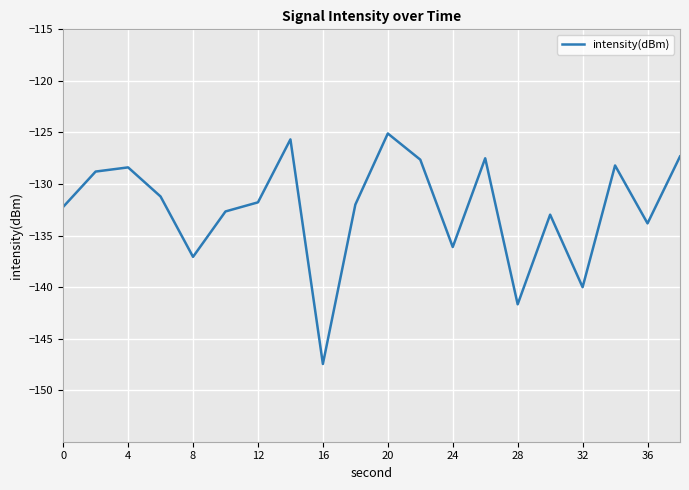

What is the maximum value shown in the chart?

-125.1